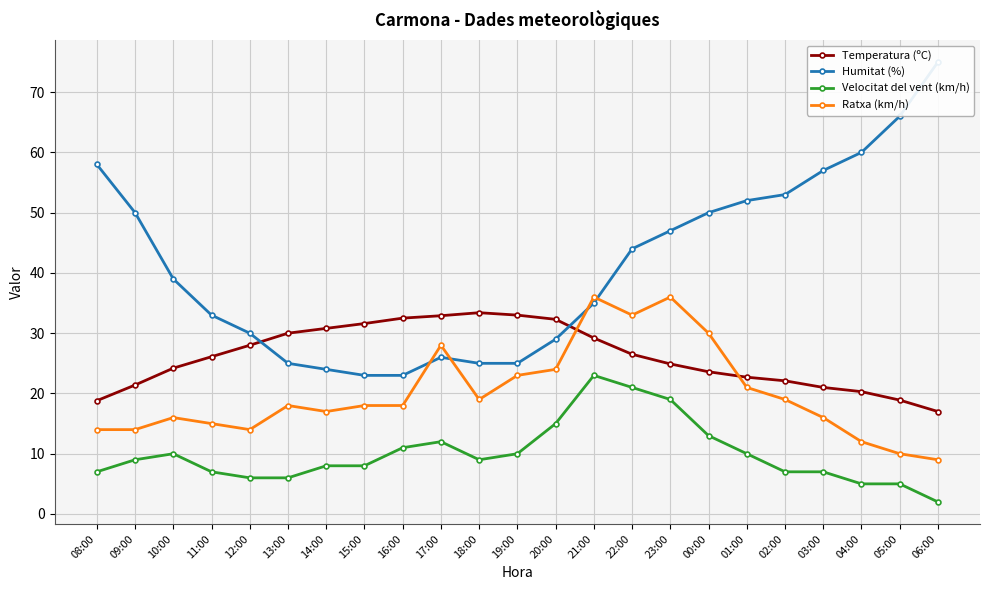

Which series changed the most between 10:00 and 15:00?

Humitat (%)